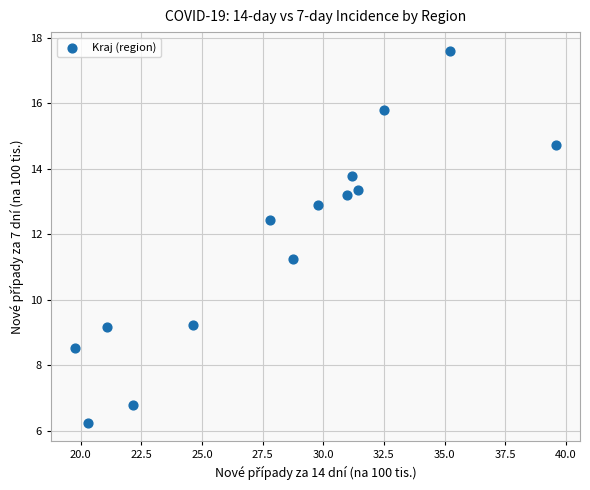

What Y value in the scatter plot is closest to 11?

11.2